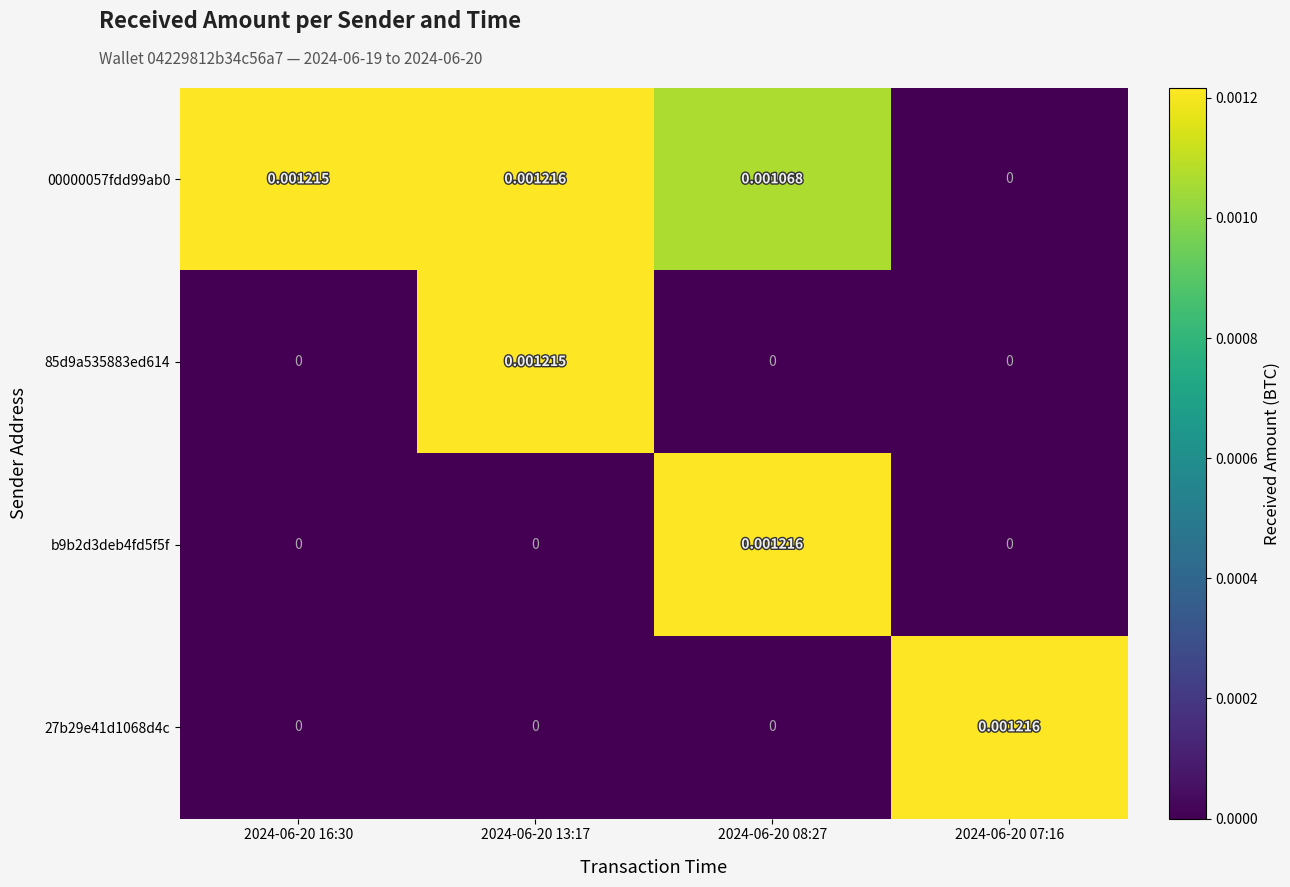

Is the value of b9b2d3deb4fd5f5f at 2024-06-20 08:27 greater than the value of 27b29e41d1068d4c at 2024-06-20 13:17?

Yes